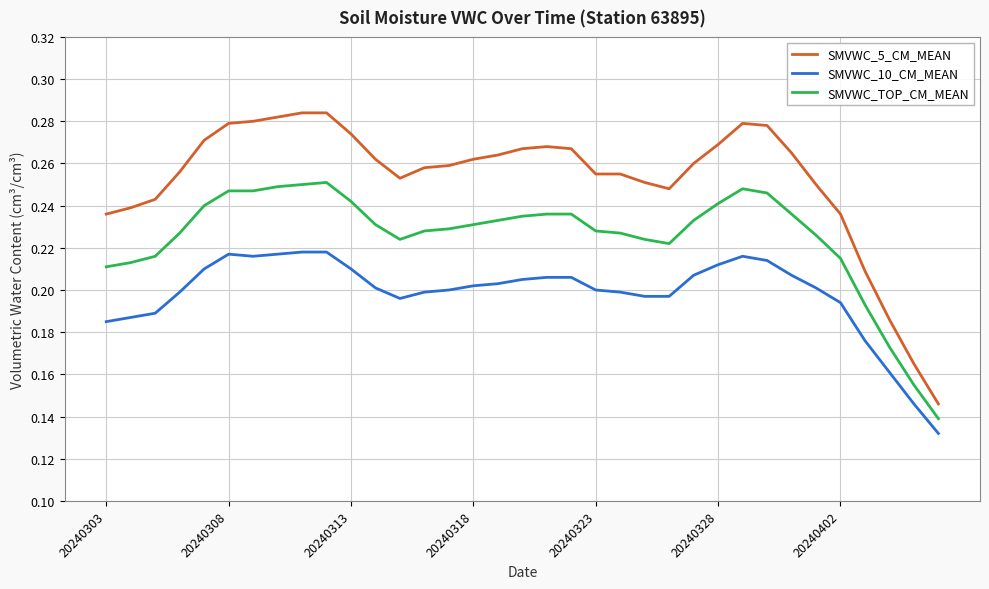

Which series has the widest spread of values?

SMVWC_5_CM_MEAN